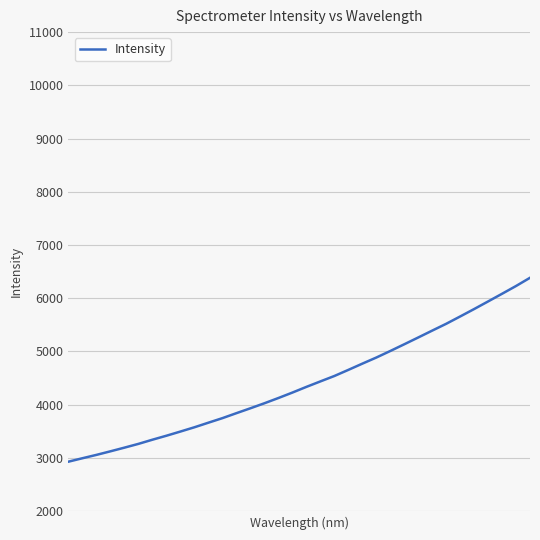

What is the difference between the maximum and minimum values?

3454.7